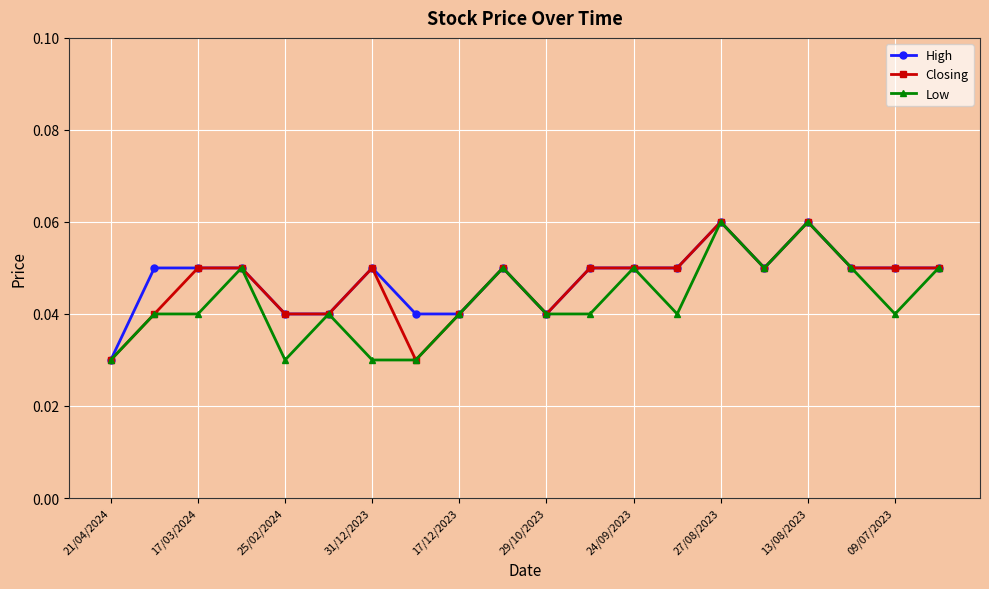

True or false: Low has more than 1 points higher than both neighbors.

True